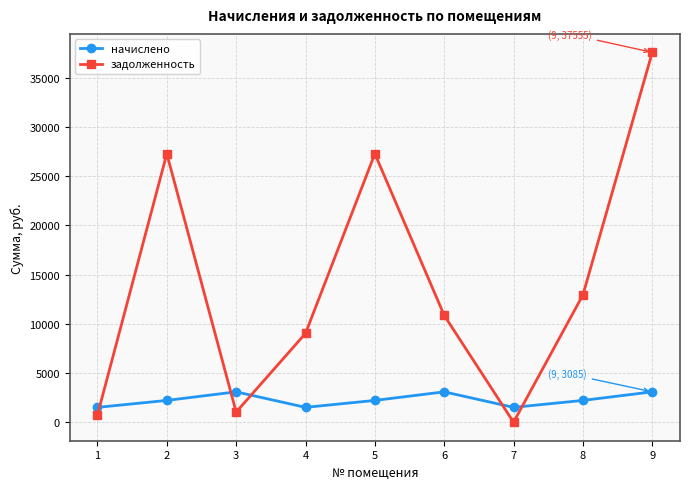

Where is задолженность nearest to the value 18777?

8